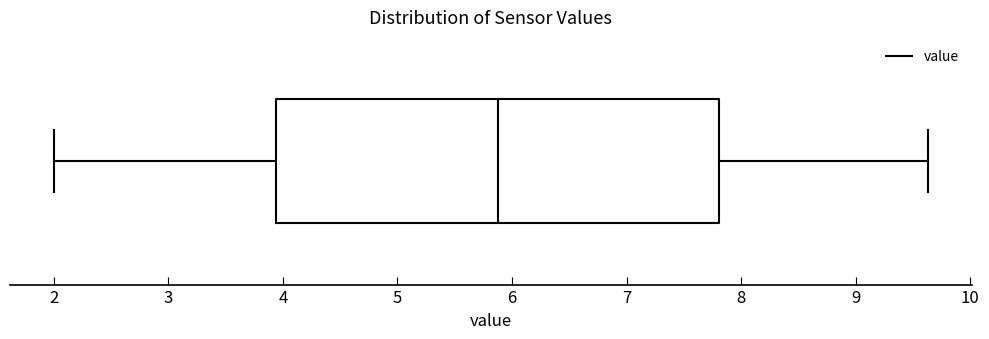

Transcribe this box plot: give where the median line is, the range the box spans, and where the two whiskers end, as read against the x-axis. The values are not printed on the chart, so give them approximately, as read against the axis.

median 5.9, box 3.9 to 7.8, whiskers 2.0 to 9.6